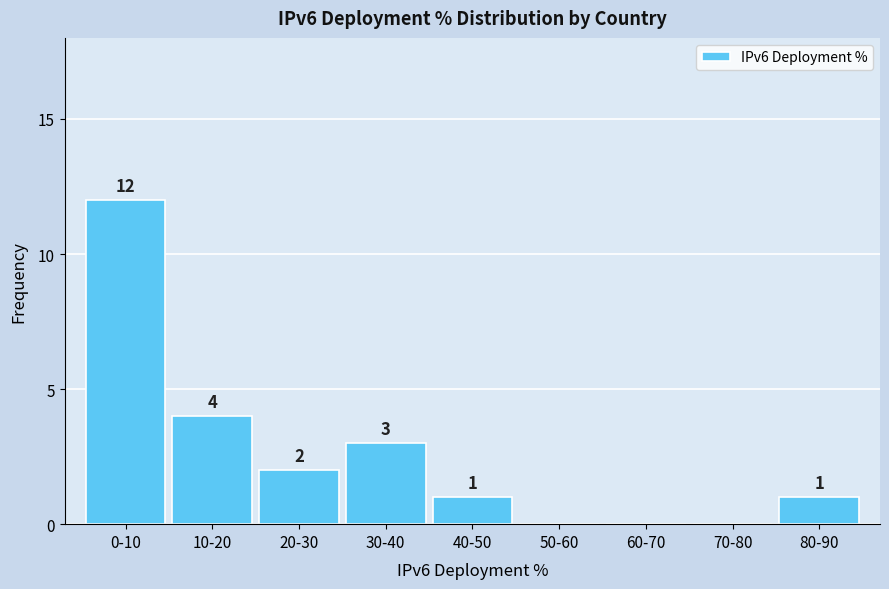

Reading right to left, what are all the values shown in this chart?

80-90=1	70-80=0	60-70=0	50-60=0	40-50=1	30-40=3	20-30=2	10-20=4	0-10=12